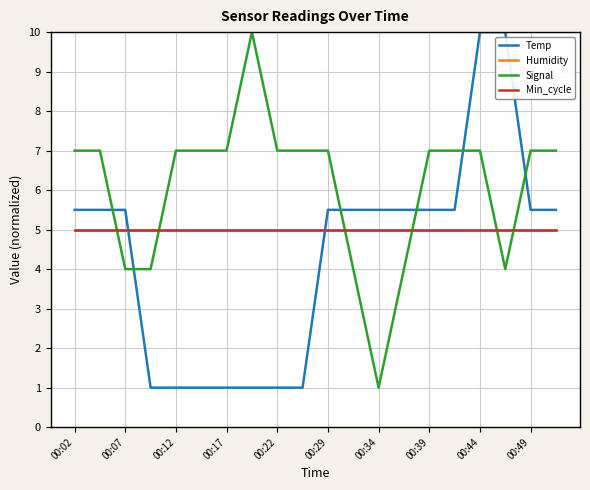

Which series ends up on top after the final intersection of Min_cycle and Temp?

Temp